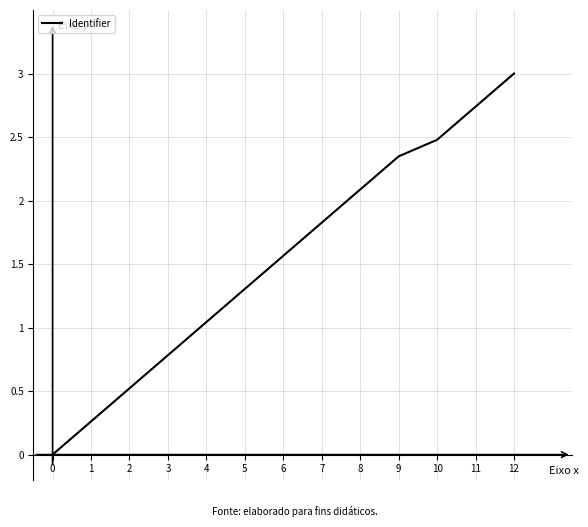

What is the change in value from 1 to 3?

+0.5